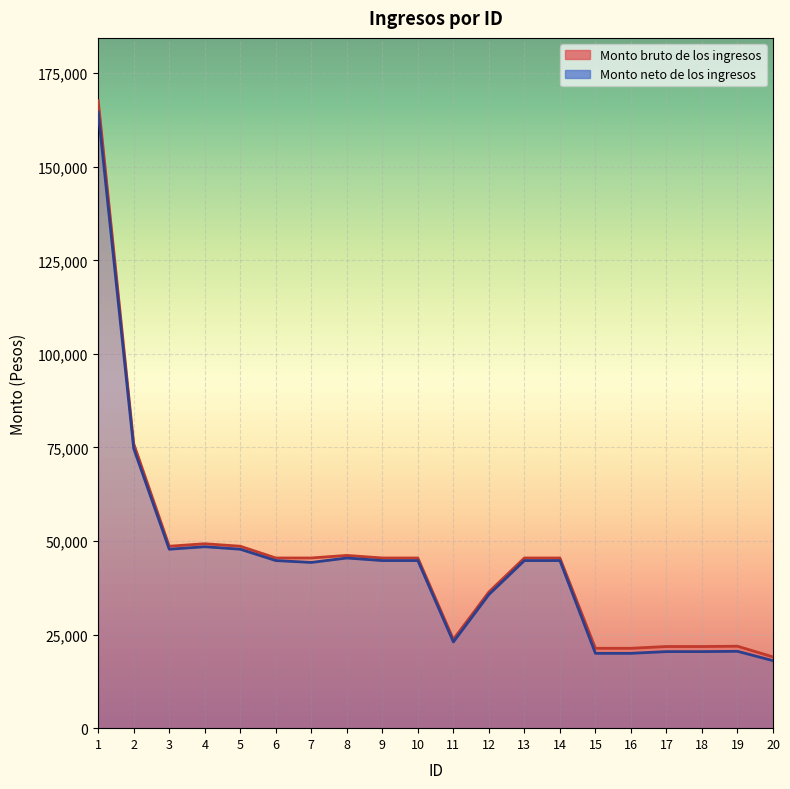

True or false: Monto bruto de los ingresos and Monto neto de los ingresos intersect in this chart.

False